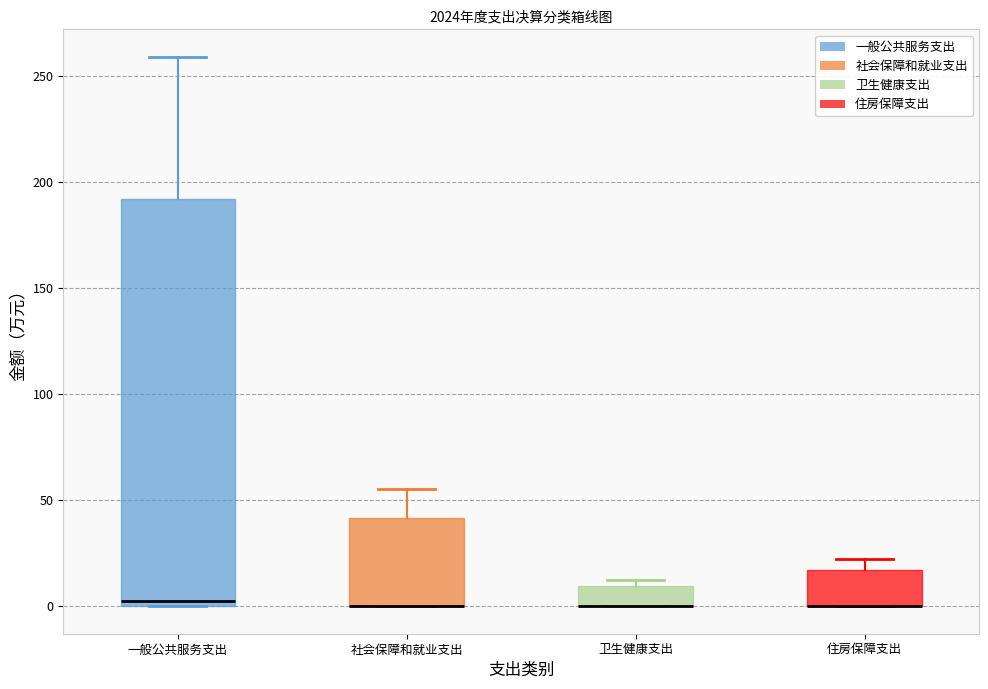

Reading left to right, transcribe this box plot: for each box, give where its median line is, the range the box spans, and where its two whiskers end, as read against the y-axis. The values are not printed on the chart, so give them approximately, as read against the axis.

一般公共服务支出: median 5, box 0 to 190, whiskers 0 to 260
社会保障和就业支出: median 0 (drawn on the box's lower edge), box 0 to 40, whiskers 0 to 55
卫生健康支出: median 0 (drawn on the box's lower edge), box 0 to 10, whiskers 0 to 10 (just above the box's upper edge)
住房保障支出: median 0 (drawn on the box's lower edge), box 0 to 15, whiskers 0 to 20